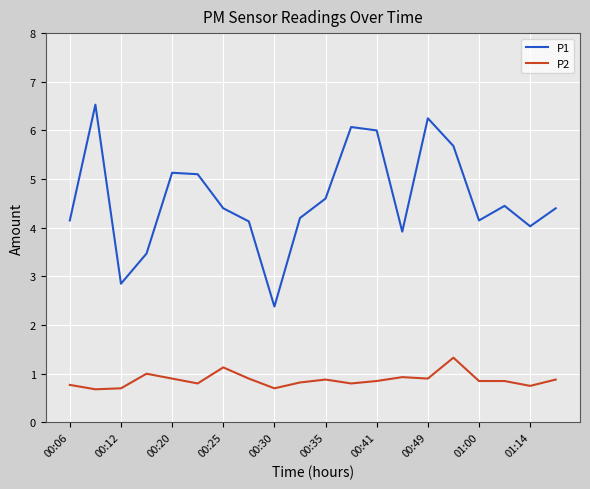

What is the minimum value for P2?

0.7